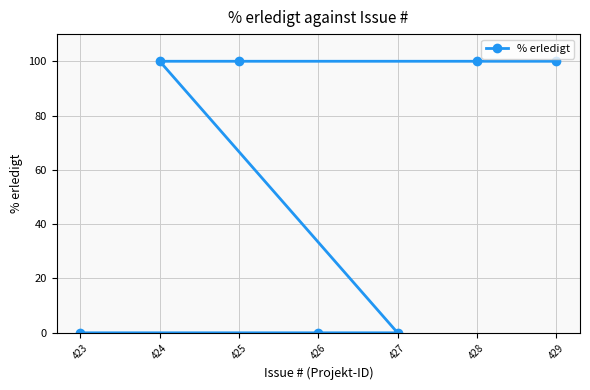

Reading right to left, transcribe all the data shown in this chart.

429=100	428=100	427=0	426=0	425=100	424=100	423=0